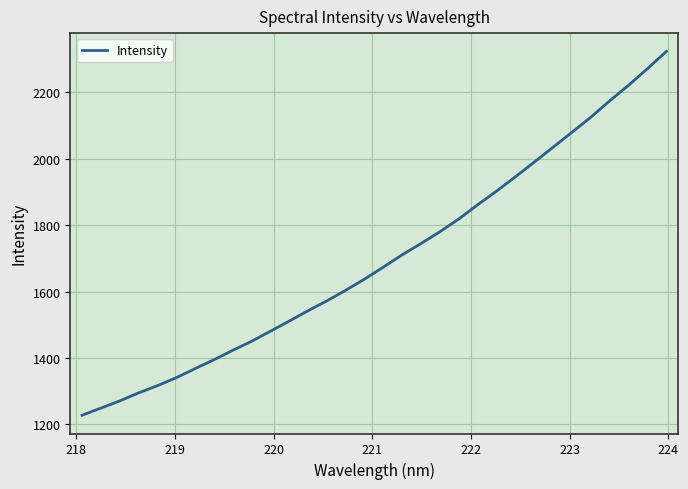

What is the greatest value displayed?

2323.3